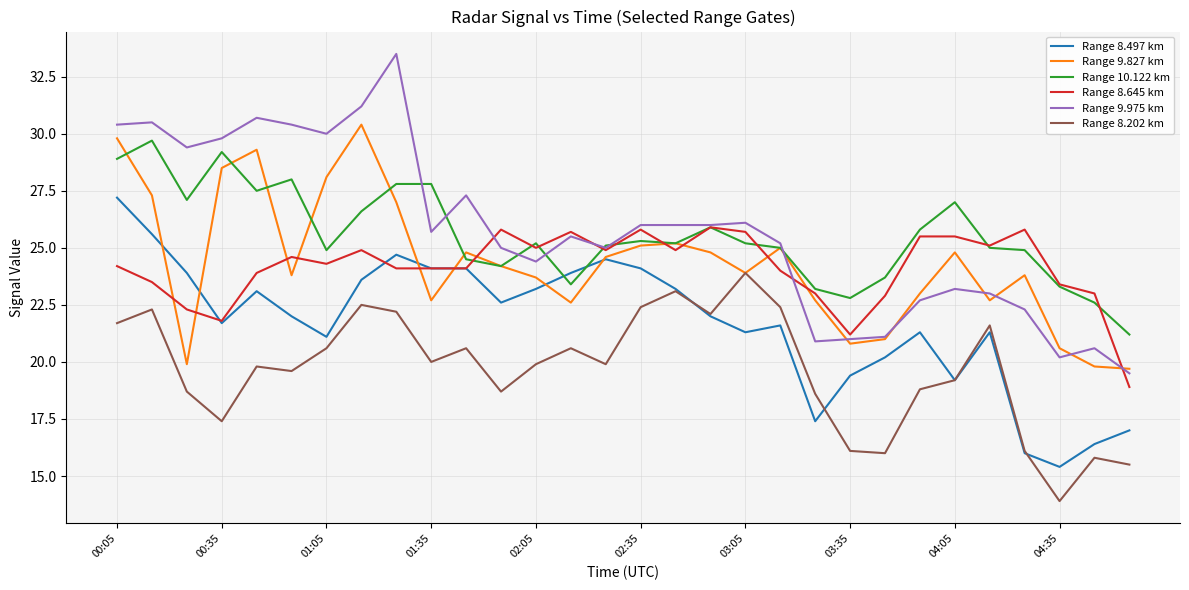

True or false: Range 9.975 km has more than 0 points higher than both neighbors.

True